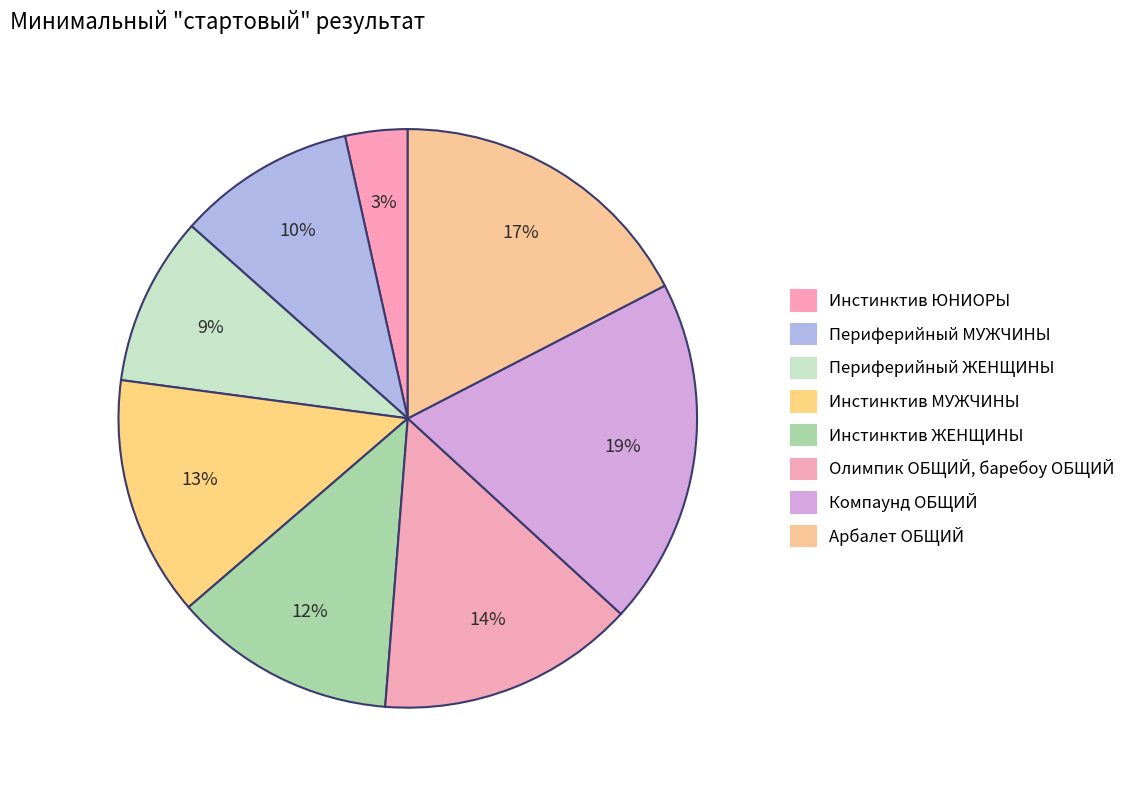

True or false: Инстинктив МУЖЧИНЫ accounts for 27% of the total.

False